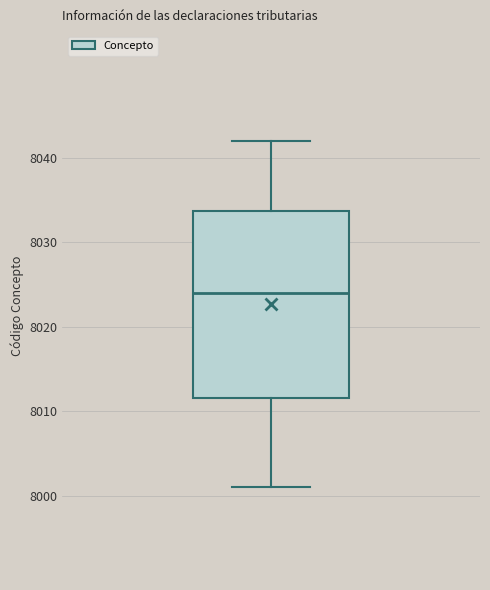

Where is the upper edge of the box on the y-axis? The values are not printed on the chart, so give them approximately, as read against the axis.

8034